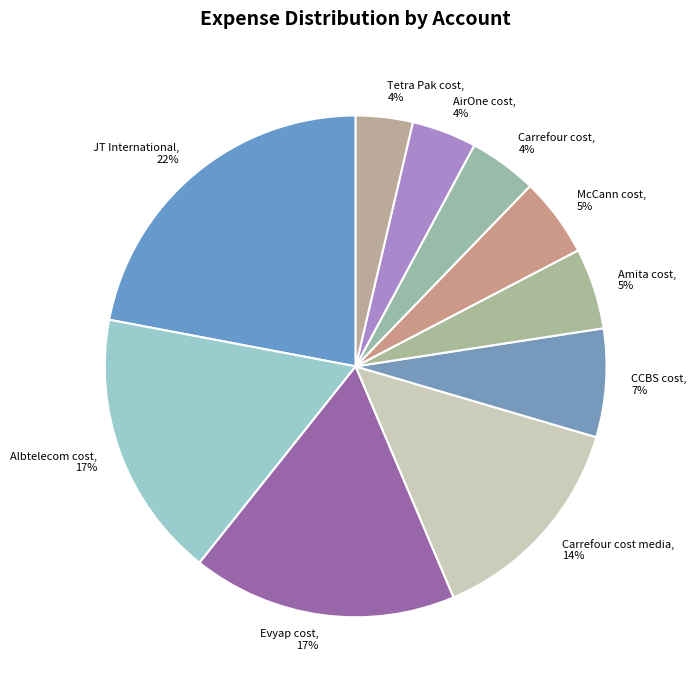

Approximately how many times larger is the value at McCann cost compared to Carrefour cost media?

0.4